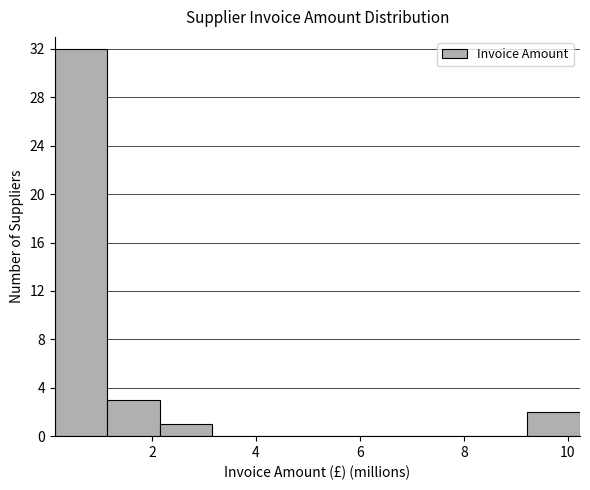

Reading left to right, list every bar in this chart as the range it spans on the x-axis followed by its height. Neither the bar edges nor the heights are printed on the chart, so give them approximately, as read against the axes.

0.2 to 1.2: 32
1.2 to 2.2: 3
2.2 to 3.2: 1
3.2 to 4.2: 0
4.2 to 5.2: 0
5.2 to 6.2: 0
6.2 to 7.2: 0
7.2 to 8.2: 0
8.2 to 9.2: 0
9.2 to 10.2: 2